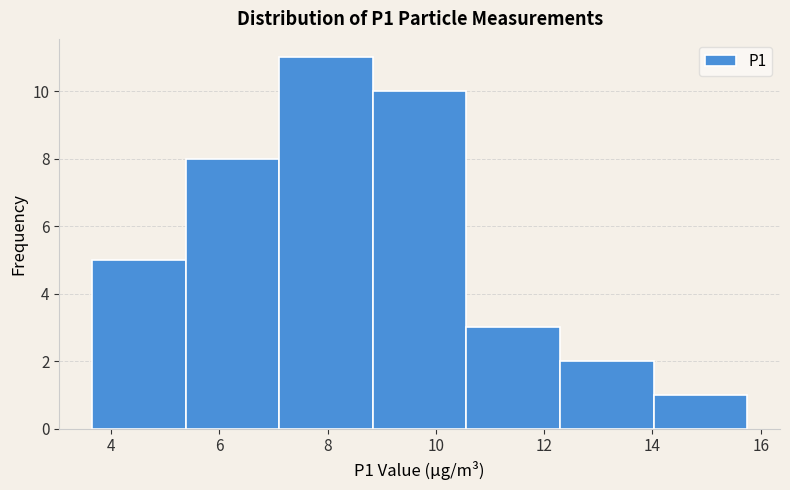

Reading left to right, transcribe this chart: for each bar, give the range it covers on the x-axis and its height. Neither the bar edges nor the heights are printed on the chart, so give them approximately, as read against the axes.

3.6 to 5.4: 5
5.4 to 7.2: 8
7.2 to 8.8: 11
8.8 to 10.6: 10
10.6 to 12.2: 3
12.2 to 14.0: 2
14.0 to 15.8: 1